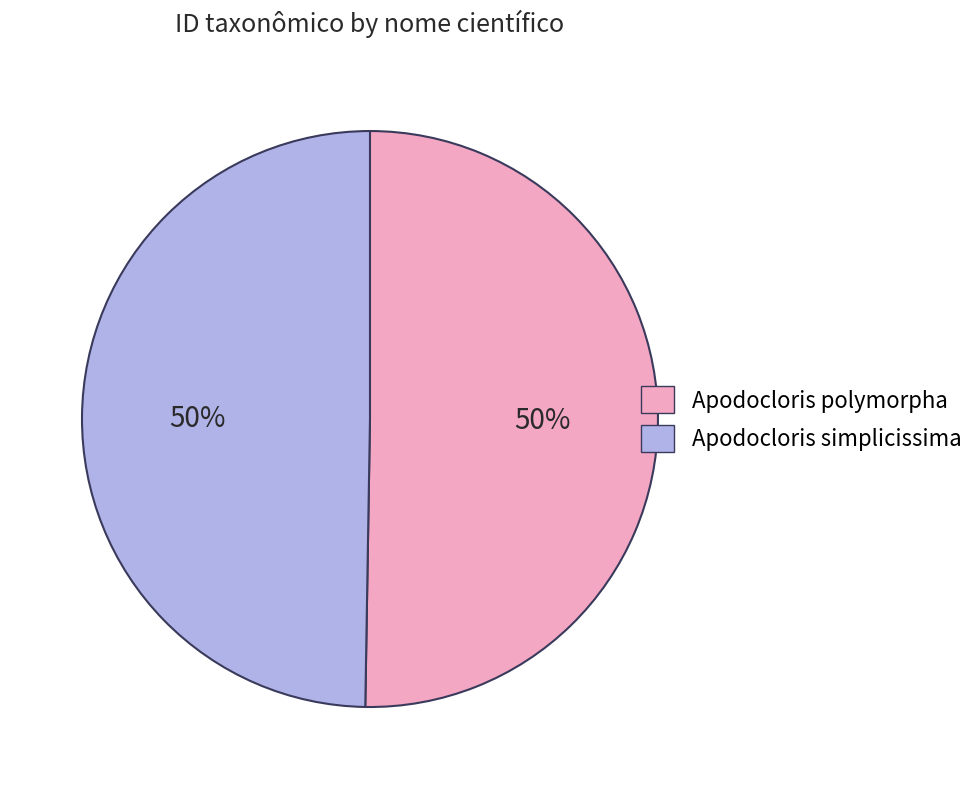

Is it true that Apodocloris polymorpha is 42% of the pie?

False